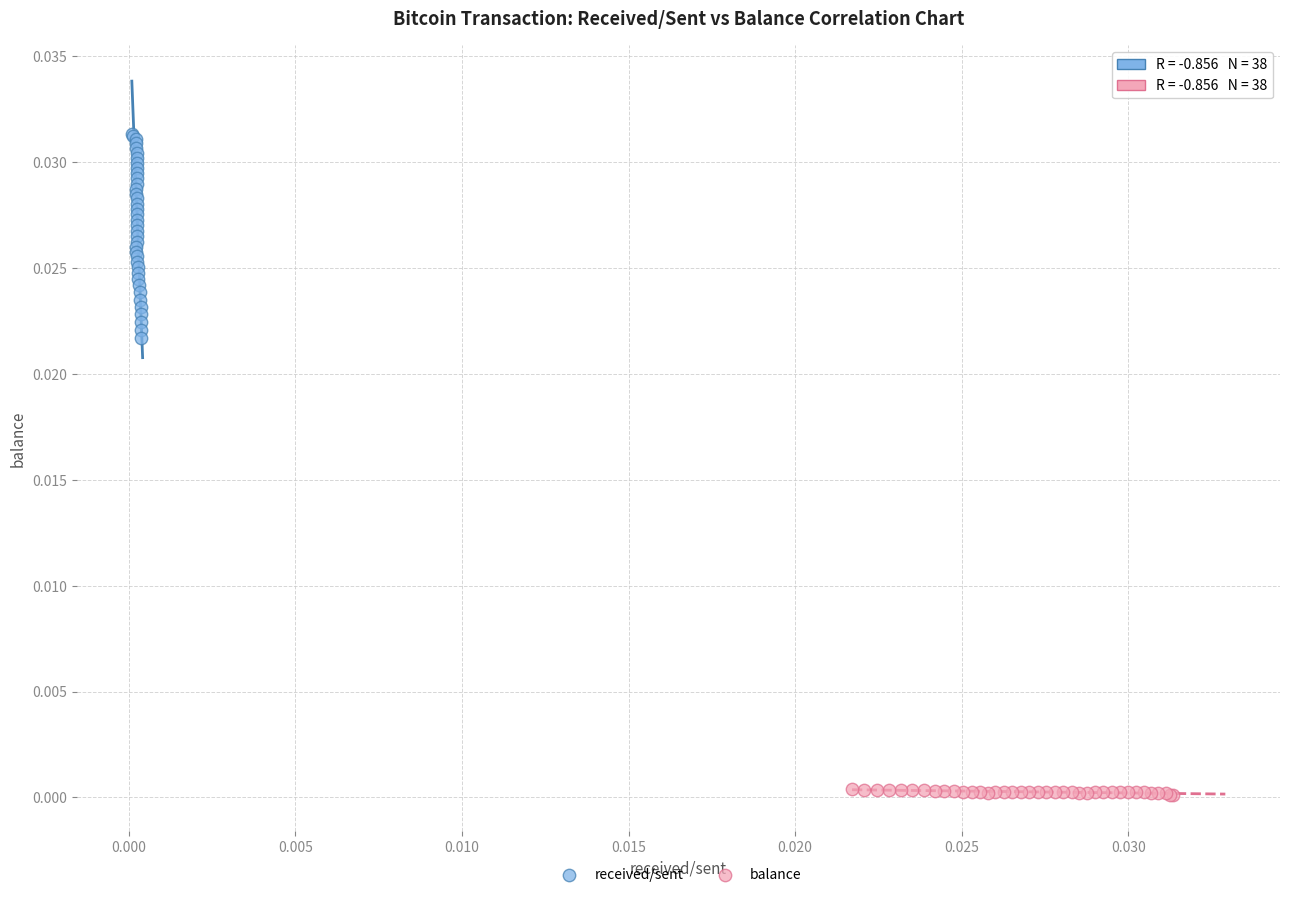

Which series reaches the maximum Y coordinate?

received/sent